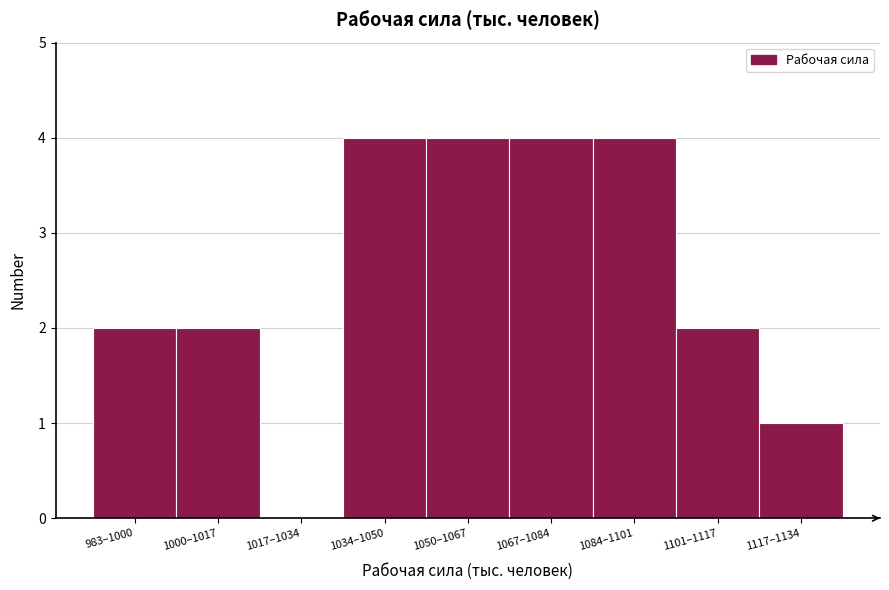

Reading left to right, what are all the values shown in this chart?

983–1000=2	1000–1017=2	1017–1034=0	1034–1050=4	1050–1067=4	1067–1084=4	1084–1101=4	1101–1117=2	1117–1134=1